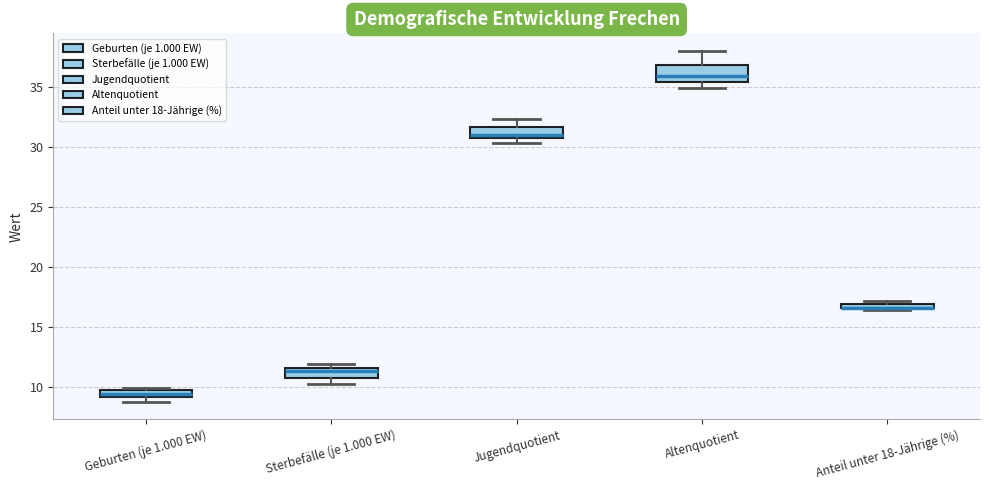

Where is the upper edge of the box for Geburten (je 1.000 EW) on the y-axis? The values are not printed on the chart, so give them approximately, as read against the axis.

10.0